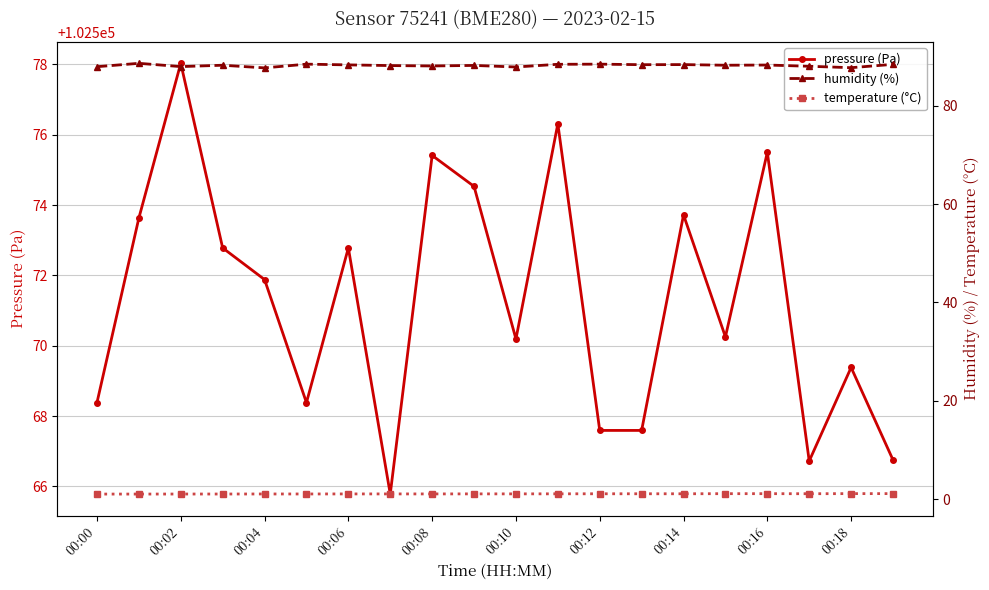

Rank the series at 00:04 from lowest to highest value.

temperature, humidity, pressure